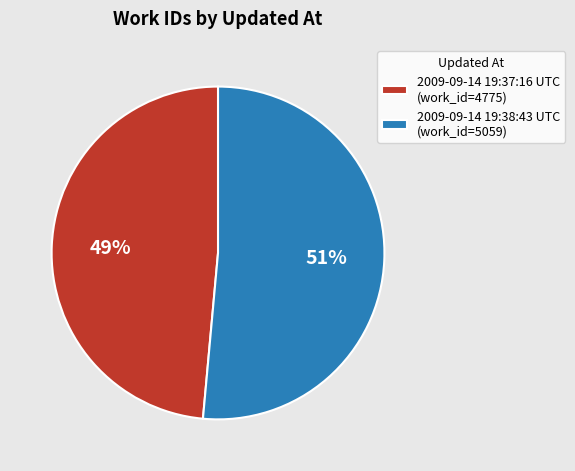

Is it true that 2009-09-14 19:37:16 UTC is 49% of the pie?

True